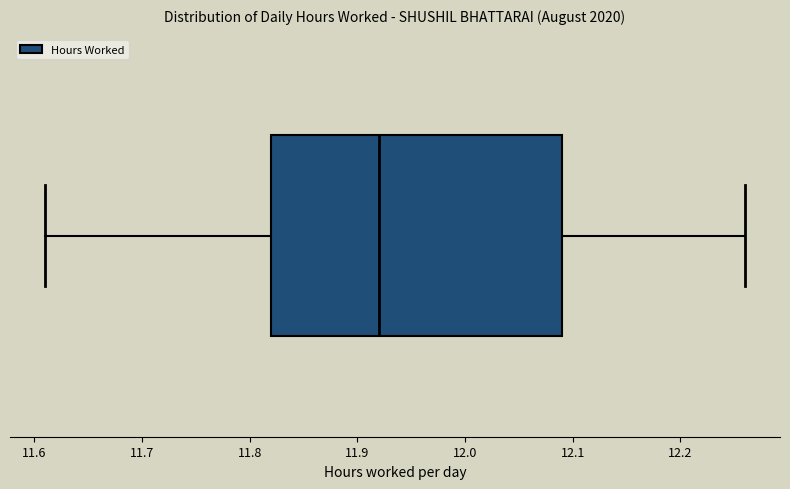

Read this box plot against the x-axis: the position of the median line, the range covered by the box, and the ends of both whiskers. The values are not printed on the chart, so give them approximately, as read against the axis.

median 11.92, box 11.82 to 12.09, whiskers 11.61 to 12.26